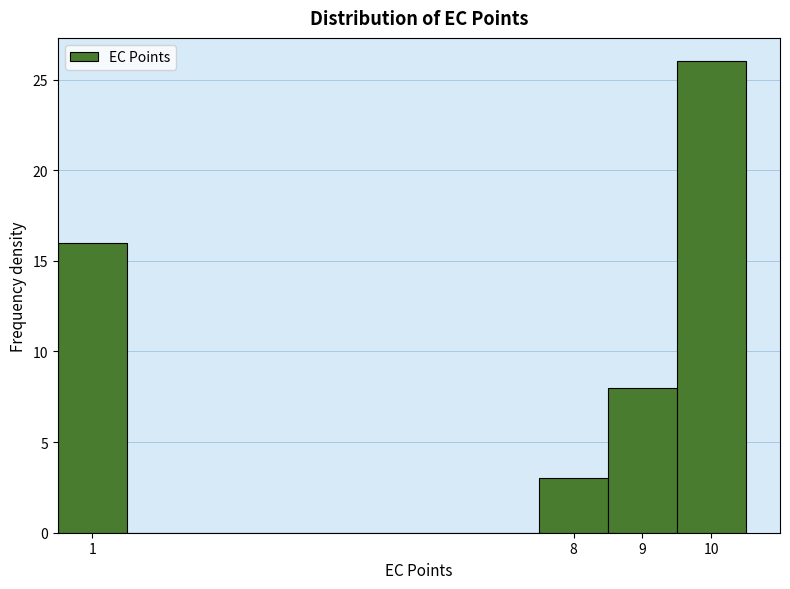

Reading left to right, transcribe this chart: for each bar, give the range it covers on the x-axis and its height. The values are not printed on the chart, so give them approximately, as read against the axis.

0.5 to 1.5: 16
1.5 to 7.5: 0
7.5 to 8.5: 3
8.5 to 9.5: 8
9.5 to 10.5: 26